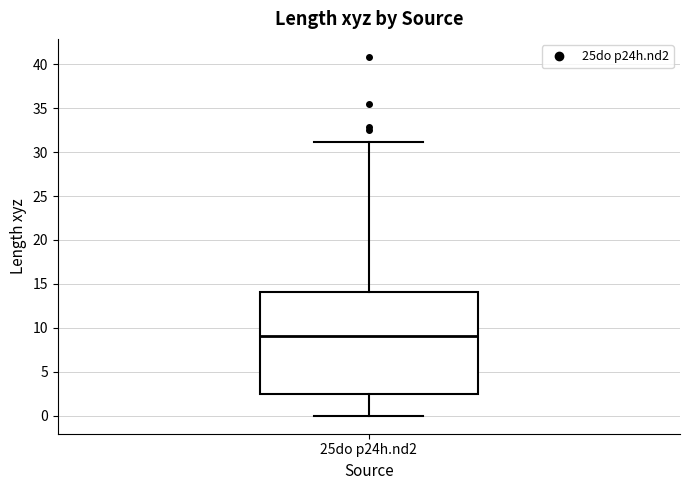

Read this box plot against the y-axis: the position of the median line, the range covered by the box, and the ends of both whiskers. The values are not printed on the chart, so give them approximately, as read against the axis.

median 9.0, box 2.5 to 14.0, whiskers 0.0 to 31.0